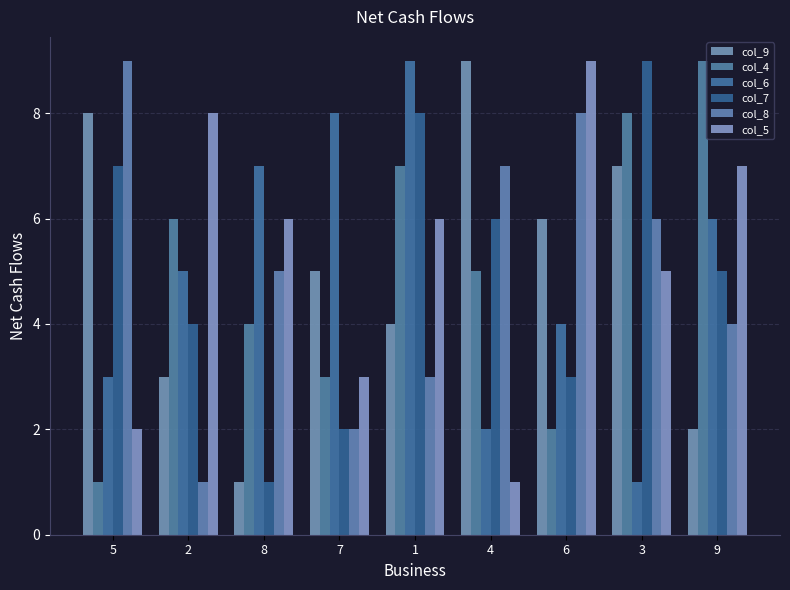

Reading left to right, list all the values displayed in this chart.

col_9: 5=8	2=3	8=1	7=5	1=4	4=9	6=6	3=7	9=2
col_4: 5=1	2=6	8=4	7=3	1=7	4=5	6=2	3=8	9=9
col_6: 5=3	2=5	8=7	7=8	1=9	4=2	6=4	3=1	9=6
col_7: 5=7	2=4	8=1	7=2	1=8	4=6	6=3	3=9	9=5
col_8: 5=9	2=1	8=5	7=2	1=3	4=7	6=8	3=6	9=4
col_5: 5=2	2=8	8=6	7=3	1=6	4=1	6=9	3=5	9=7